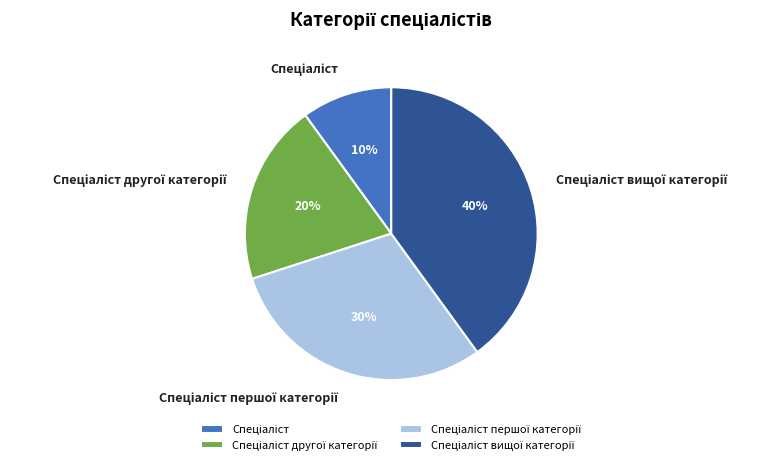

To the nearest percent, what is the average slice percentage?

25%